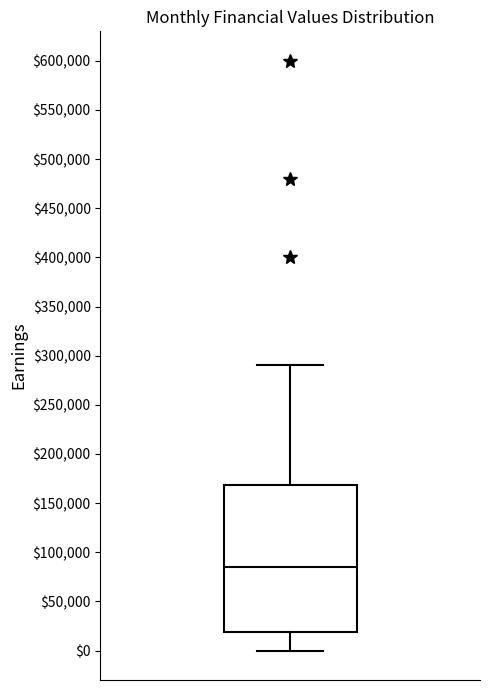

Where is the lower edge of the box on the y-axis? The values are not printed on the chart, so give them approximately, as read against the axis.

20000